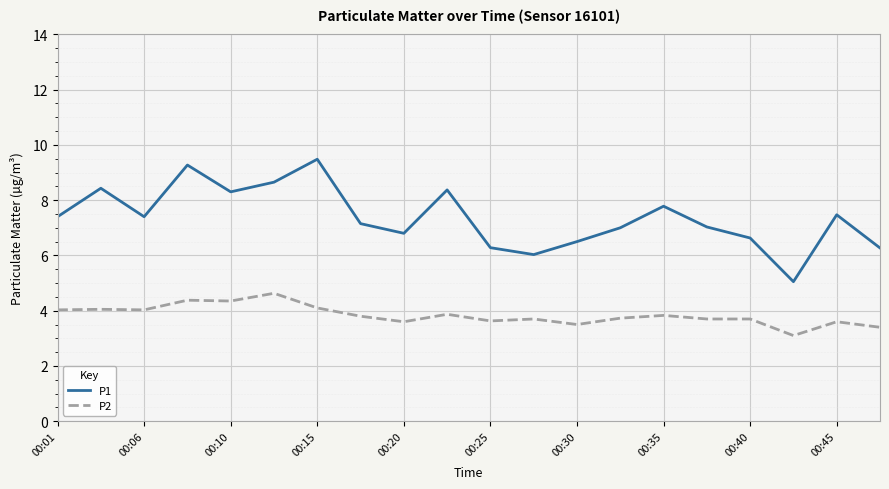

Which series has the largest total across all categories?

P1